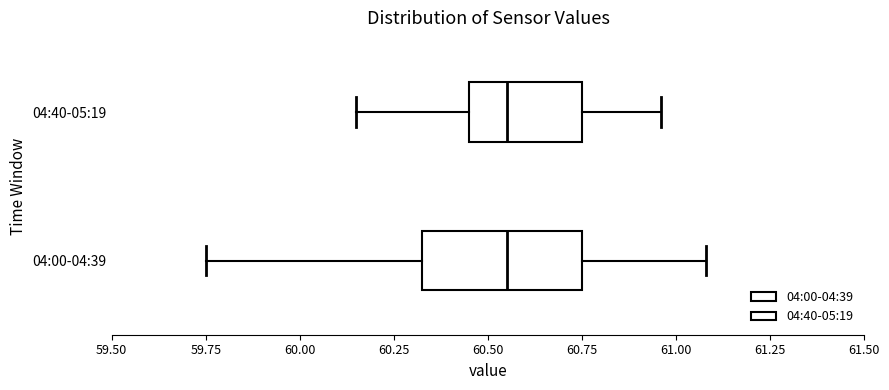

Reading bottom to top, transcribe this box plot: for each box, give where its median line is, the range the box spans, and where its two whiskers end, as read against the x-axis. The values are not printed on the chart, so give them approximately, as read against the axis.

04:00-04:39: median 60.55, box 60.35 to 60.75, whiskers 59.75 to 61.10
04:40-05:19: median 60.55, box 60.45 to 60.75, whiskers 60.15 to 60.95